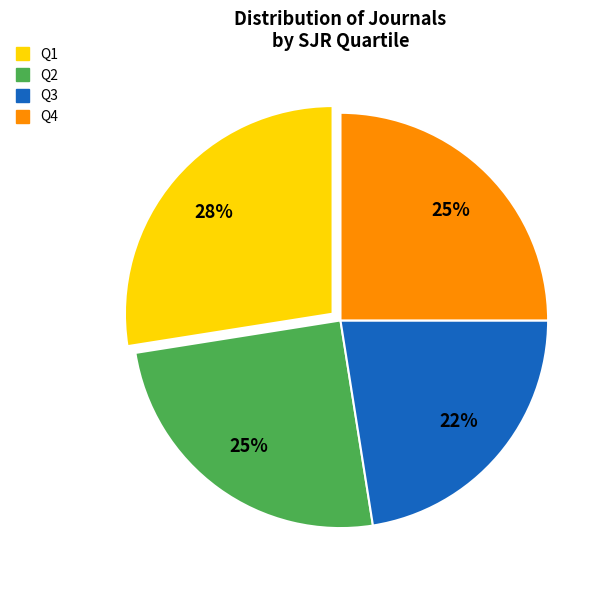

Is it true that Q3 is 22% of the pie?

True